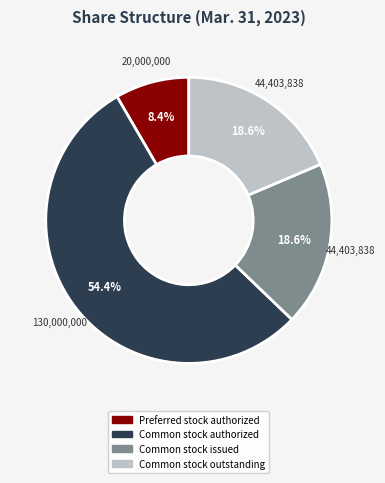

Does any single category account for the majority?

Yes